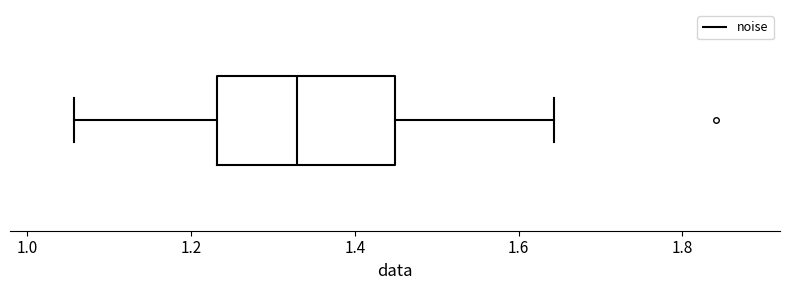

Transcribe this box plot: give where the median line is, the range the box spans, and where the two whiskers end, as read against the x-axis. The values are not printed on the chart, so give them approximately, as read against the axis.

median 1.32, box 1.24 to 1.44, whiskers 1.06 to 1.64